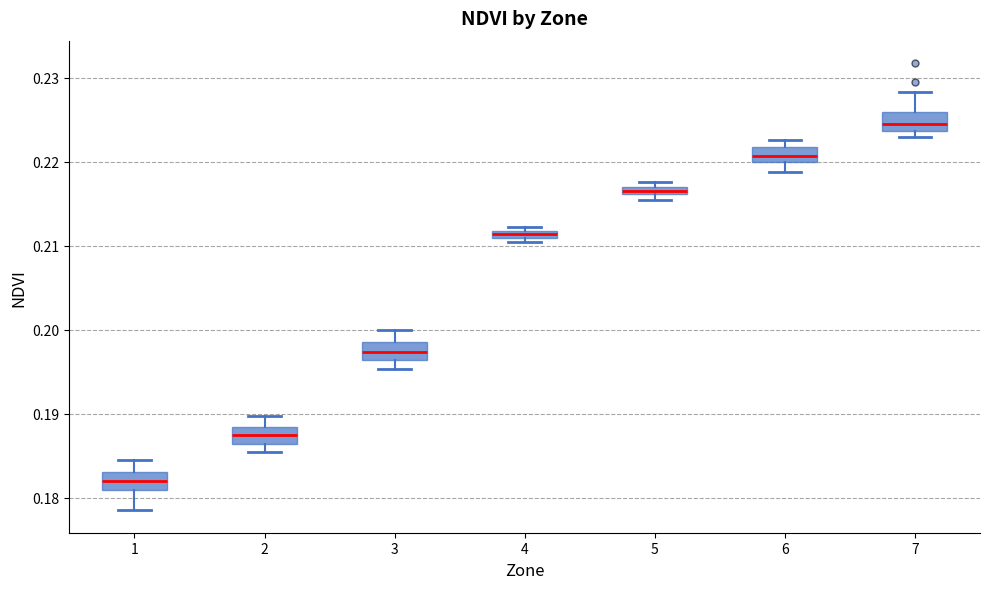

Where is the upper edge of the box at x = 5 on the y-axis? The values are not printed on the chart, so give them approximately, as read against the axis.

0.217